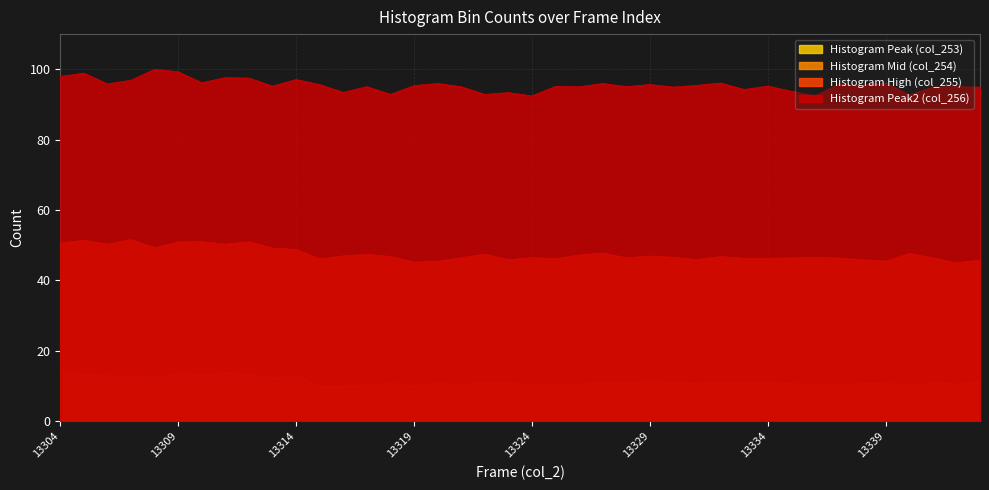

What are all the series names shown in the legend?

Histogram Peak (col_253), Histogram Mid (col_254), Histogram High (col_255), Histogram Peak2 (col_256)